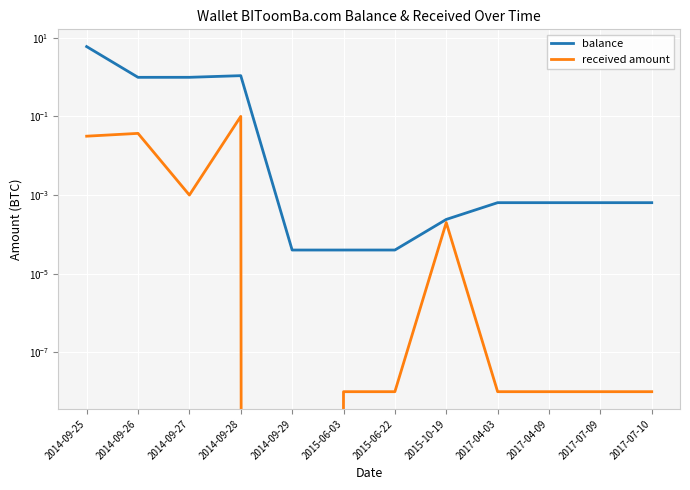

How many interior local peaks does the balance series have?

1